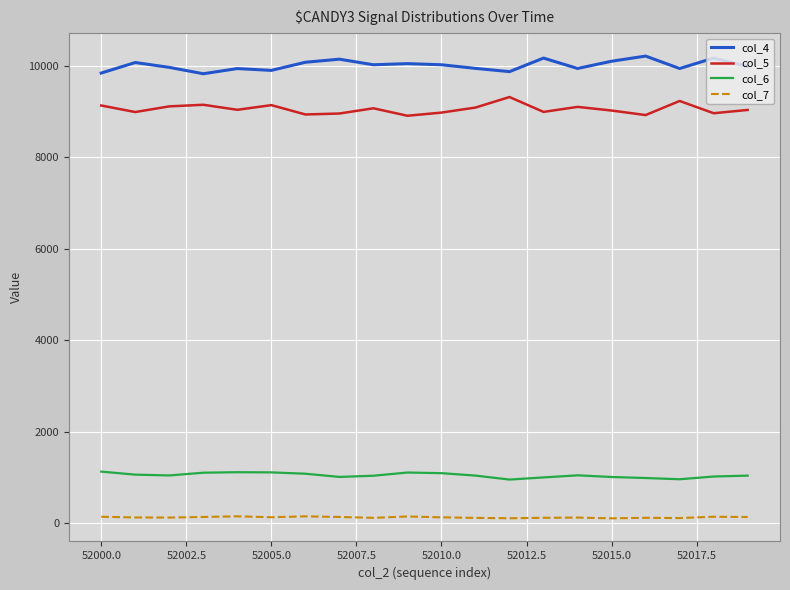

What is the greatest value displayed?

10209